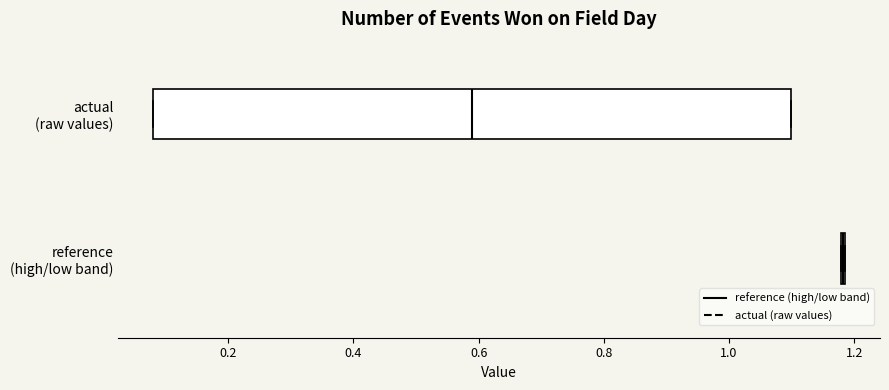

Reading bottom to top, transcribe this box plot: for each box, give where its median line is, the range the box spans, and where its two whiskers end, as read against the x-axis. The values are not printed on the chart, so give them approximately, as read against the axis.

reference (high/low band): box collapsed to a line at 1.18, whiskers 1.18 to 1.18
actual (raw values): median 0.58, box 0.08 to 1.10, whiskers 0.08 to 1.10